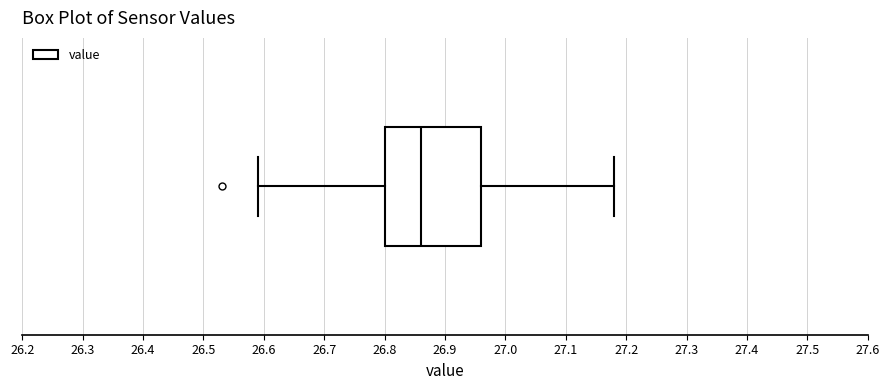

Read this box plot against the x-axis: the position of the median line, the range covered by the box, and the ends of both whiskers. The values are not printed on the chart, so give them approximately, as read against the axis.

median 26.86, box 26.80 to 26.96, whiskers 26.59 to 27.18